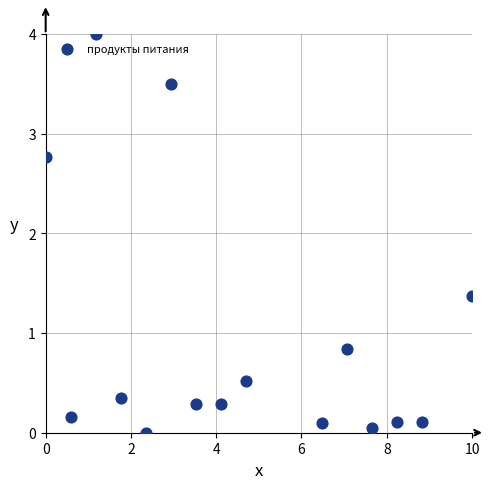

What Y value in the scatter plot is closest to 2?

1.4